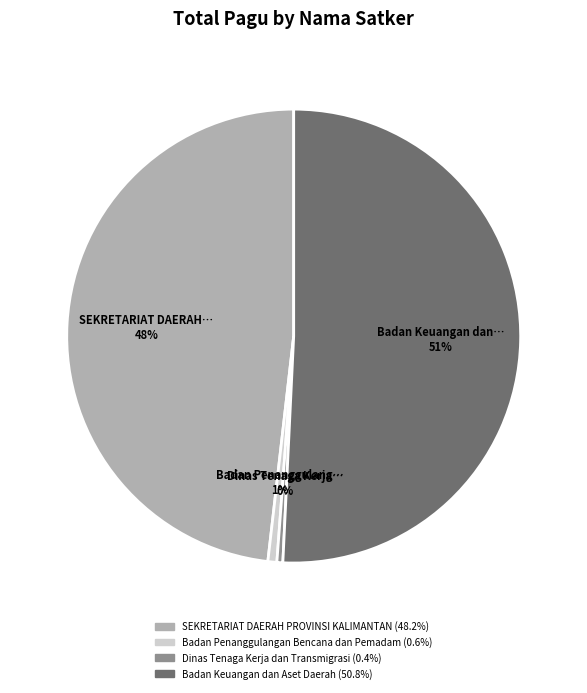

Is there any slice that represents more than half of the pie?

Yes